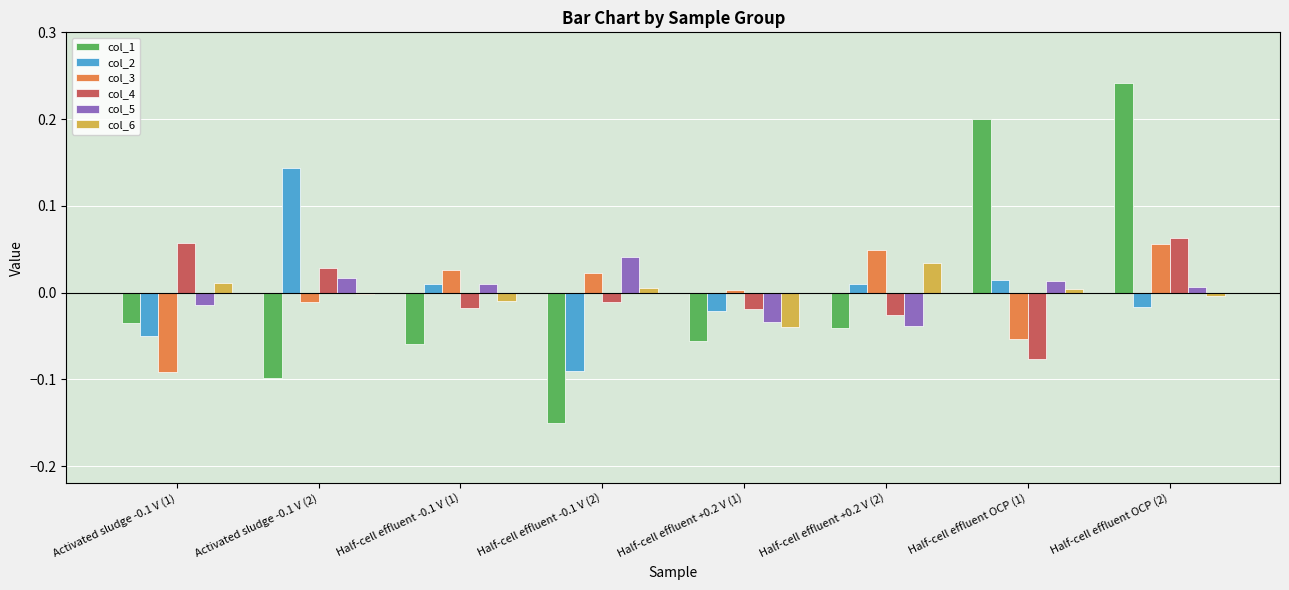

How many groups of bars are there?

8